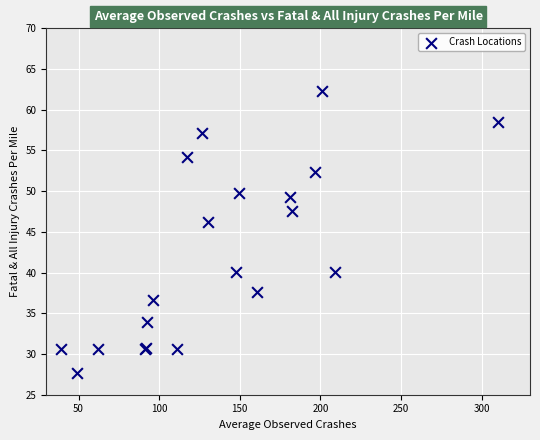

What Y value in the scatter plot is closest to 45?

46.2